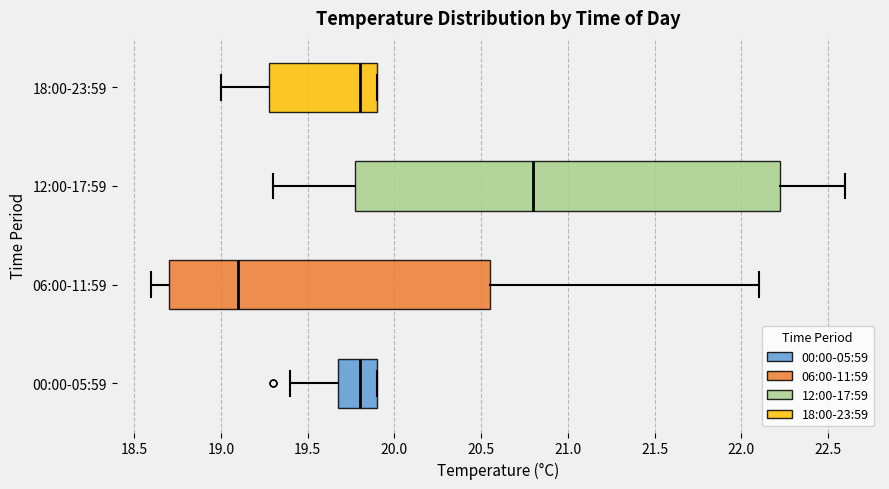

Reading bottom to top, transcribe this box plot: for each box, give where its median line is, the range the box spans, and where its two whiskers end, as read against the x-axis. The values are not printed on the chart, so give them approximately, as read against the axis.

00:00-05:59: median 19.80, box 19.70 to 19.90, whiskers 19.40 to 19.90
06:00-11:59: median 19.10, box 18.70 to 20.55, whiskers 18.60 to 22.10
12:00-17:59: median 20.80, box 19.80 to 22.25, whiskers 19.30 to 22.60
18:00-23:59: median 19.80, box 19.30 to 19.90, whiskers 19.00 to 19.90